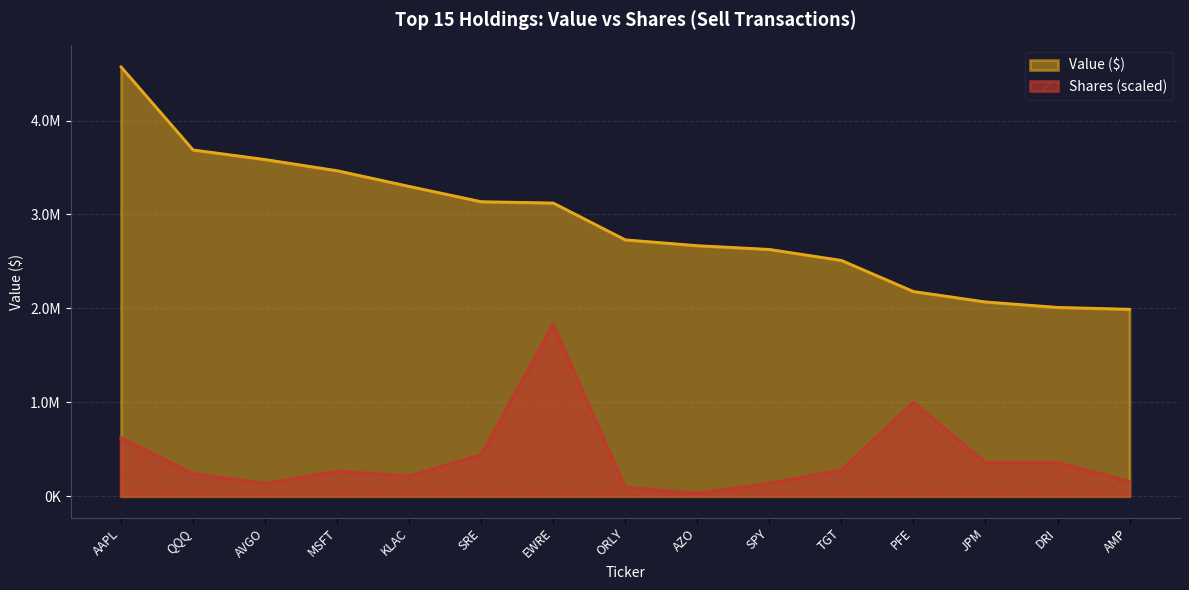

At which label does Value (thousands) reach its minimum?

AMP